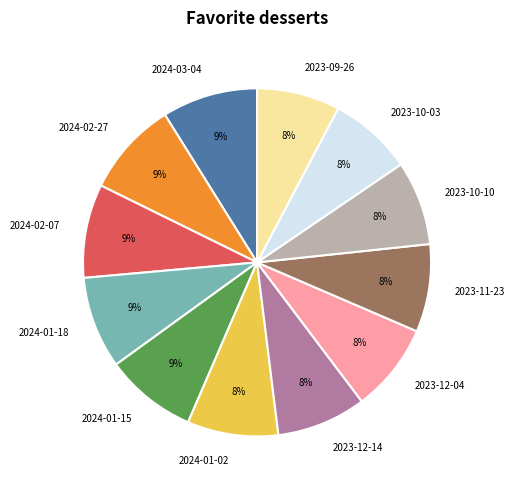

To the nearest percent, what is the difference between the largest and smallest slice percentages?

1%